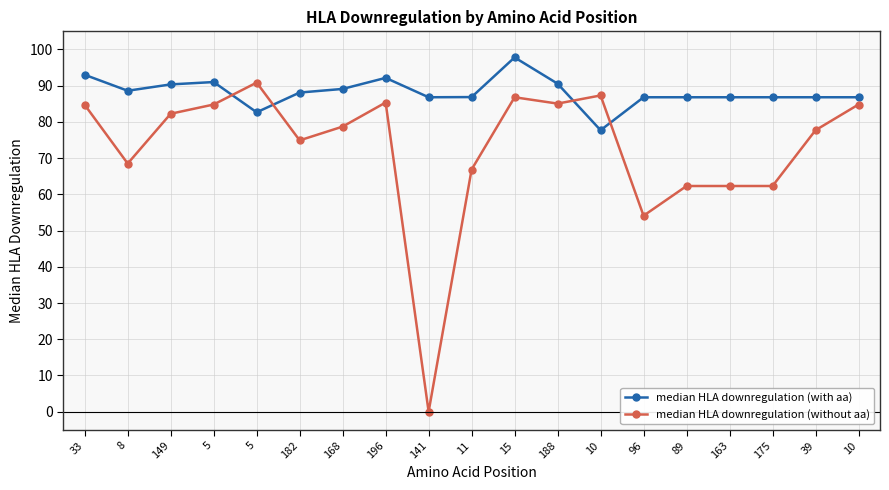

True or false: median HLA downregulation (without aa) has more than 0 points higher than both neighbors.

True